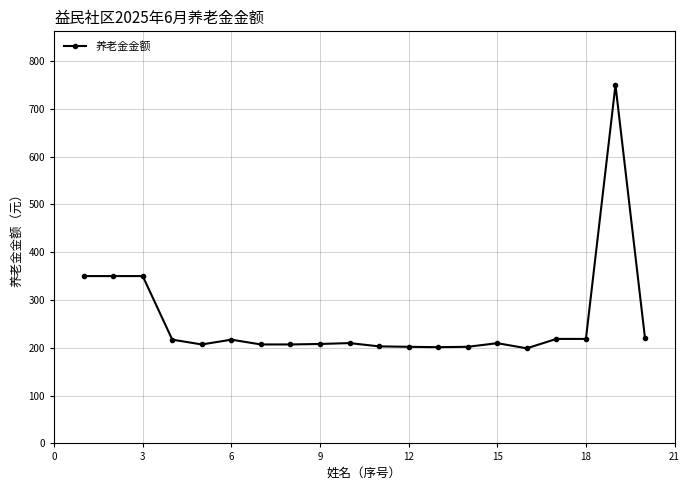

What is the value of the 16th point from the left?

198.9